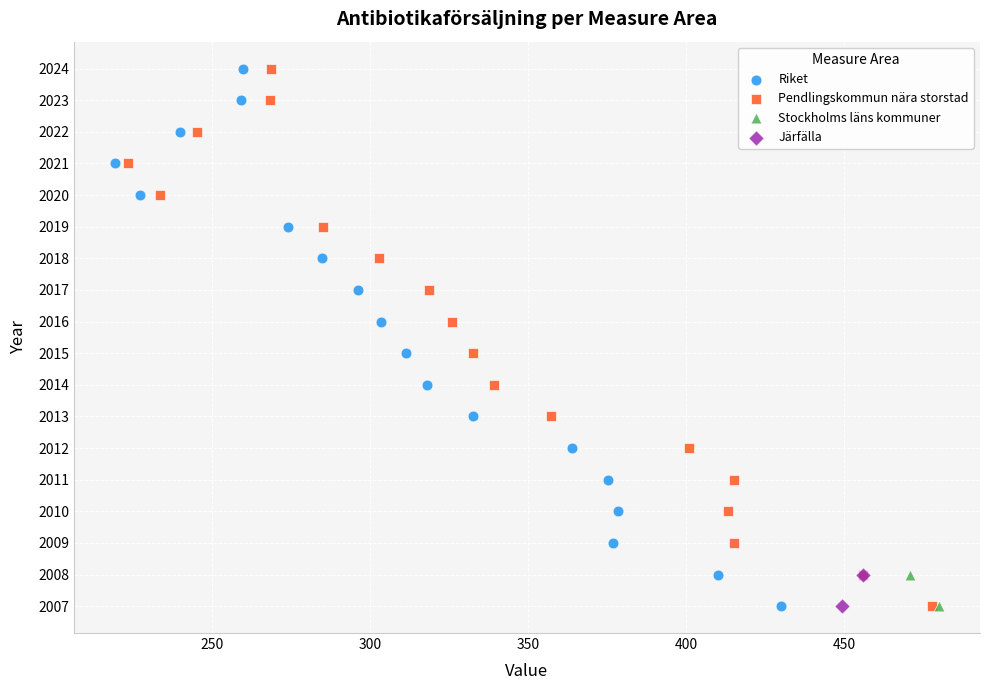

What are all the series names shown in the legend?

Riket, Pendlingskommun nära storstad, Stockholms läns kommuner, Järfälla